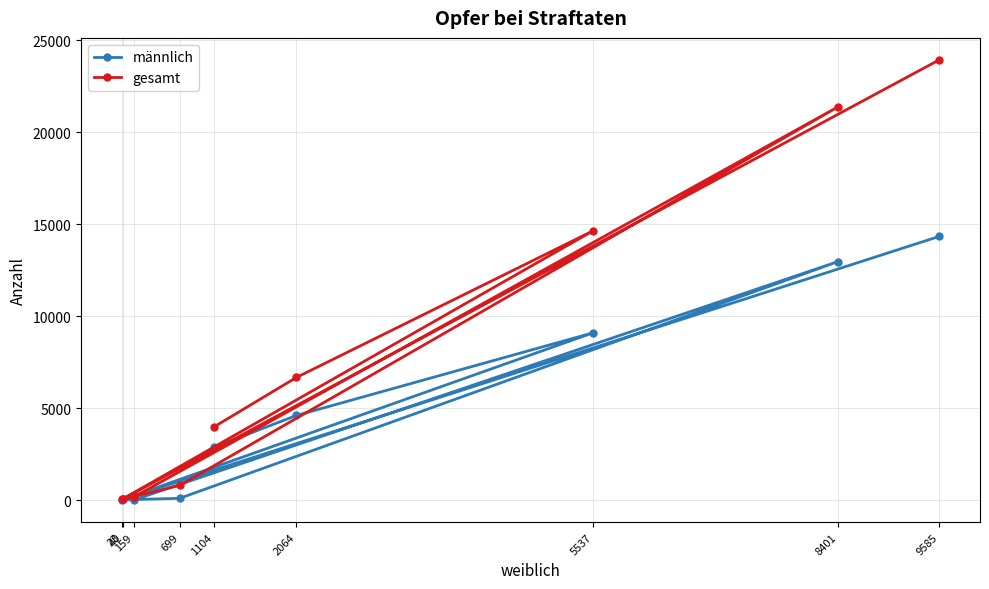

At which category is the sum across all series the highest?

9585